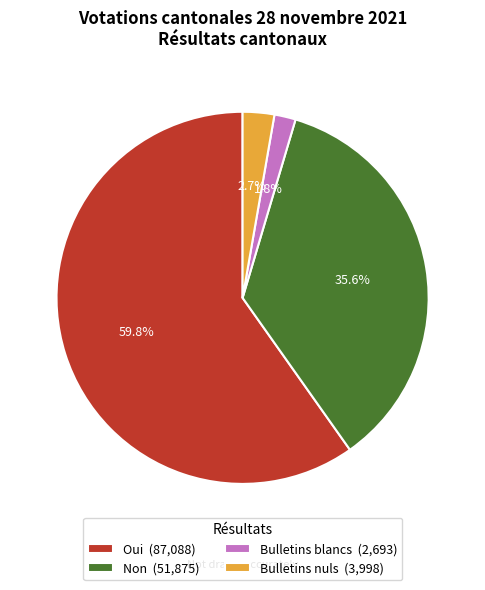

Between Oui (87,088) and Non (51,875), which is larger?

Oui (87,088)